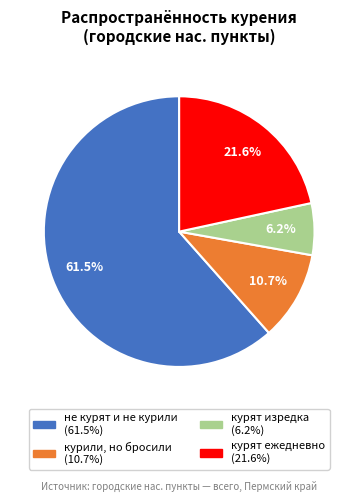

How much of the chart is everything except курили, но бросили?

89.3%